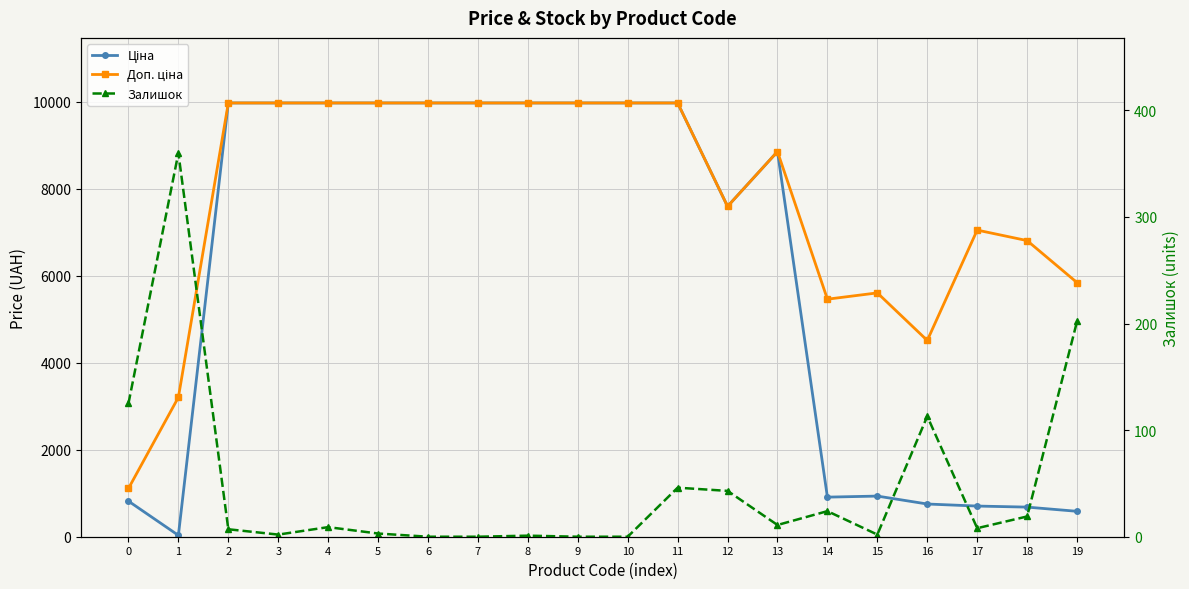

At which label does Доп. ціна reach its peak?

2